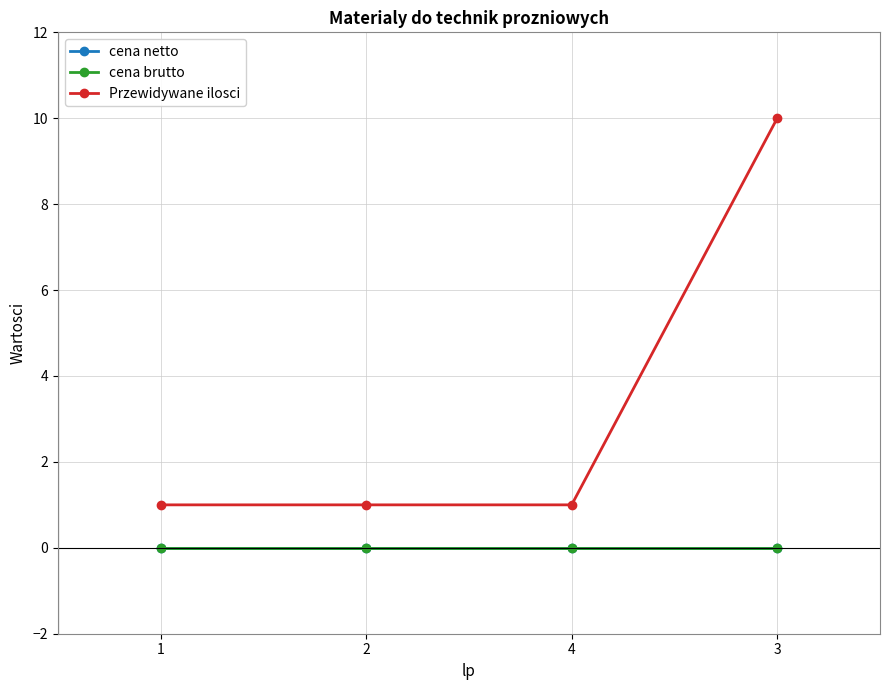

Does the chart have visible grid lines?

Yes